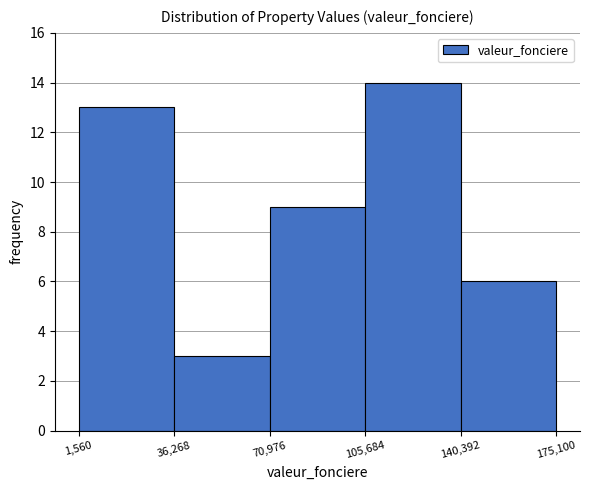

What is the height of the bar covering 36,268 to 70,976 on the x-axis? The values are not printed on the chart, so give them approximately, as read against the axis.

3